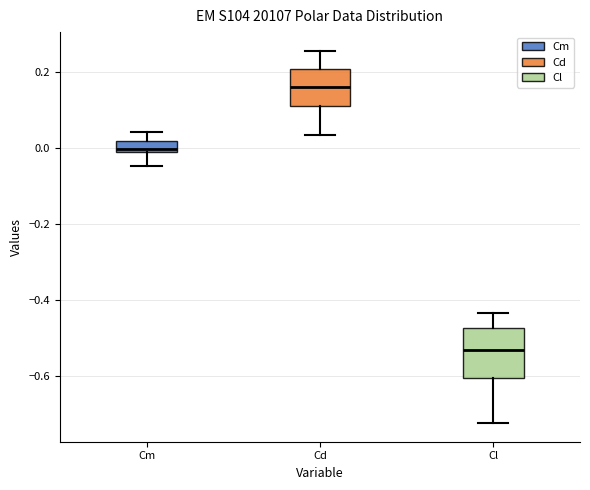

Where does the median line of the box for Cd sit on the y-axis? The values are not printed on the chart, so give them approximately, as read against the axis.

0.16